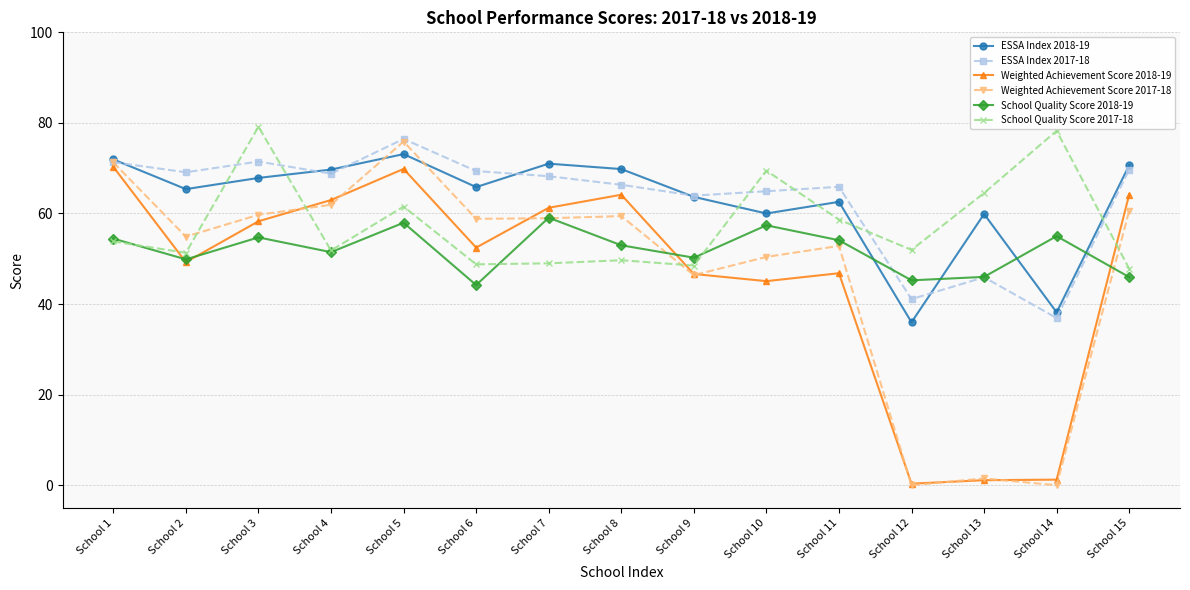

Is it true that Weighted Achievement Score 2017-18 equals 29.6 at School 6?

False